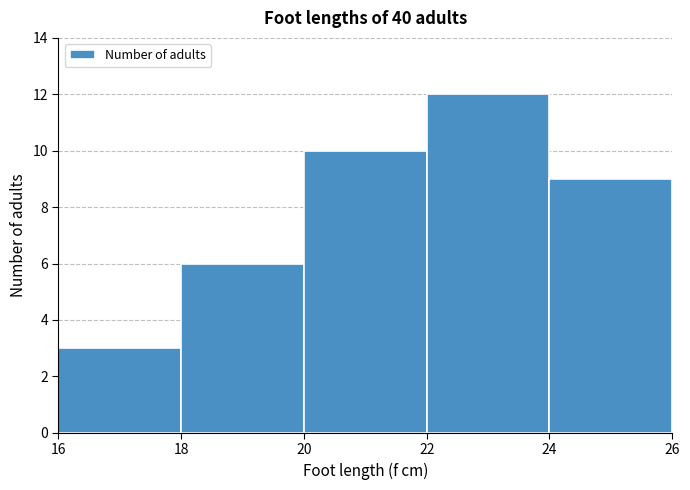

How tall is the bar that spans 22 to 24 on the x-axis? The values are not printed on the chart, so give them approximately, as read against the axis.

12